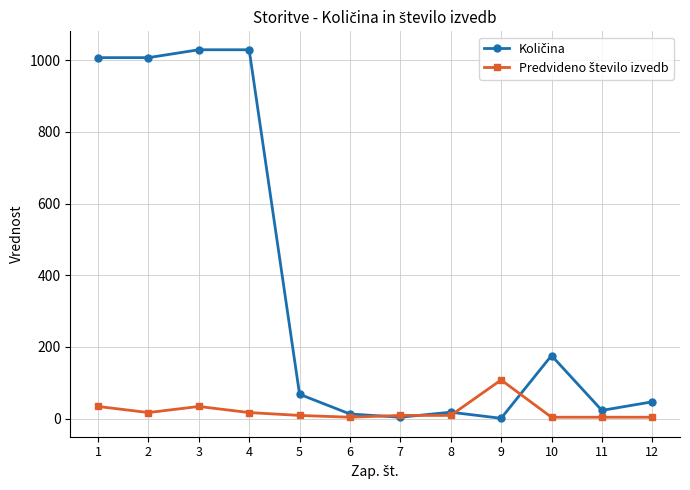

What is the sum of all Količina values?

4422